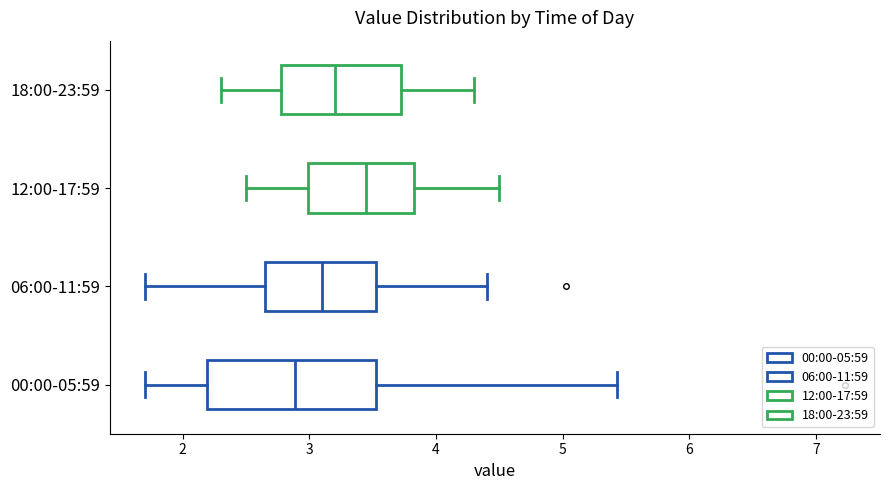

Reading bottom to top, transcribe this box plot: for each box, give where its median line is, the range the box spans, and where its two whiskers end, as read against the x-axis. The values are not printed on the chart, so give them approximately, as read against the axis.

00:00-05:59: median 2.9, box 2.2 to 3.5, whiskers 1.7 to 5.4
06:00-11:59: median 3.1, box 2.7 to 3.5, whiskers 1.7 to 4.4
12:00-17:59: median 3.5, box 3.0 to 3.8, whiskers 2.5 to 4.5
18:00-23:59: median 3.2, box 2.8 to 3.7, whiskers 2.3 to 4.3